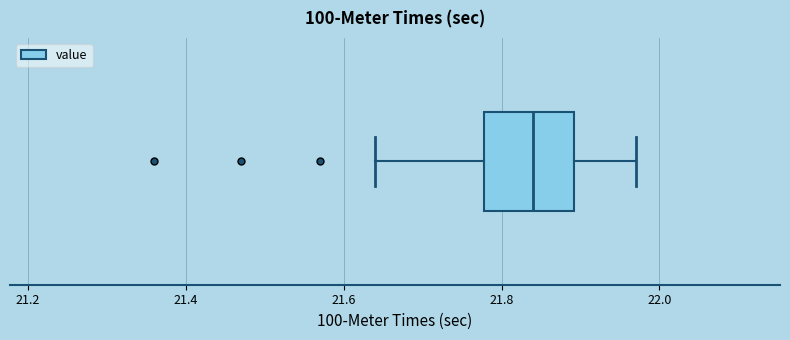

Transcribe this box plot: give where the median line is, the range the box spans, and where the two whiskers end, as read against the x-axis. The values are not printed on the chart, so give them approximately, as read against the axis.

median 21.84, box 21.78 to 21.90, whiskers 21.64 to 21.98